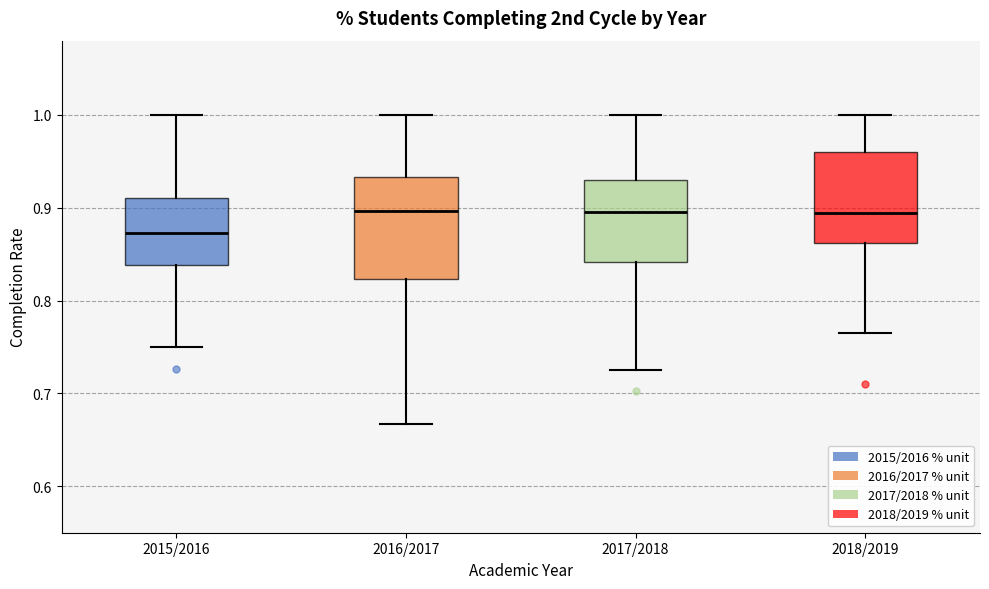

Where does the upper whisker of the box for 2017/2018 end on the y-axis? The values are not printed on the chart, so give them approximately, as read against the axis.

1.00